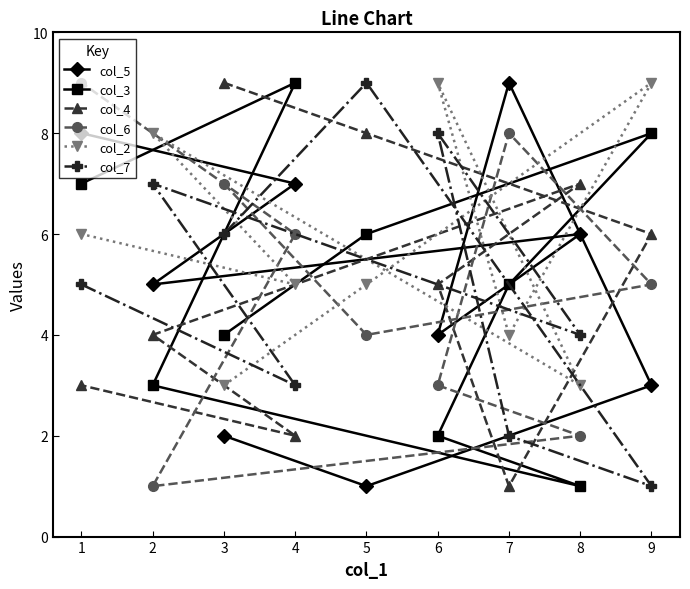

True or false: col_7 has a value of 0 at 9.

False